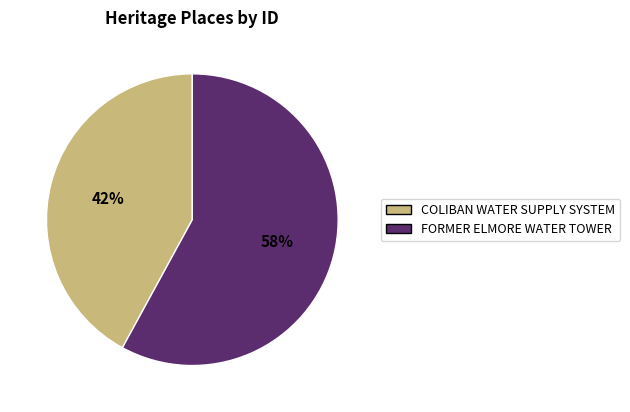

What percentage is the FORMER ELMORE WATER TOWER slice, to the nearest percent?

58%